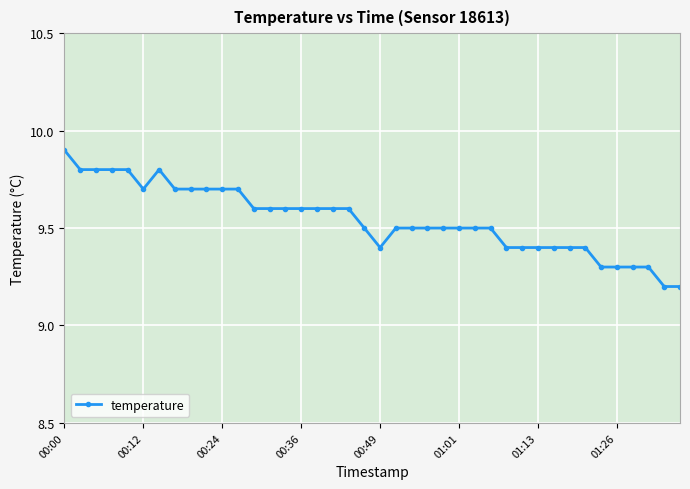

True or false: the data has more than 0 interior local peaks.

True